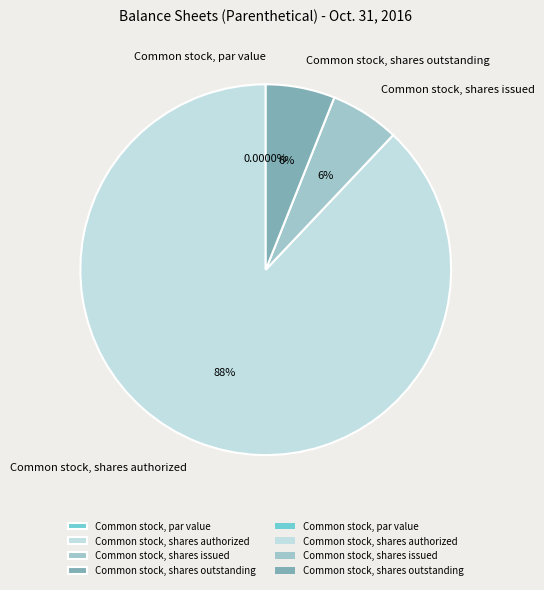

What percentage is the Common stock, shares authorized slice, to the nearest percent?

88%